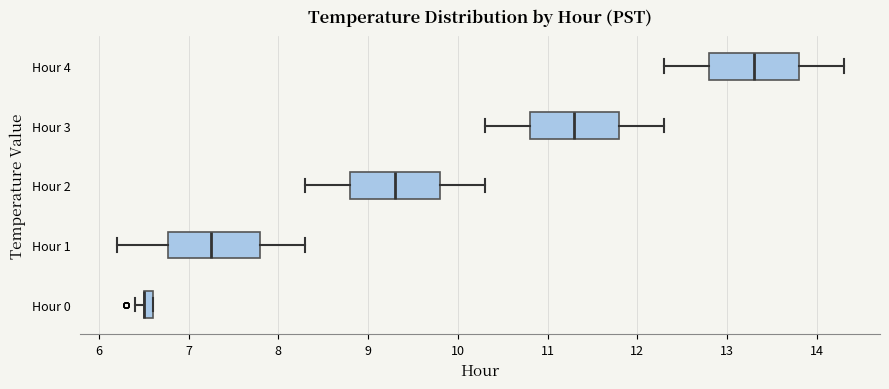

Where does the right whisker of the box for Hour 3 end on the x-axis? The values are not printed on the chart, so give them approximately, as read against the axis.

12.3